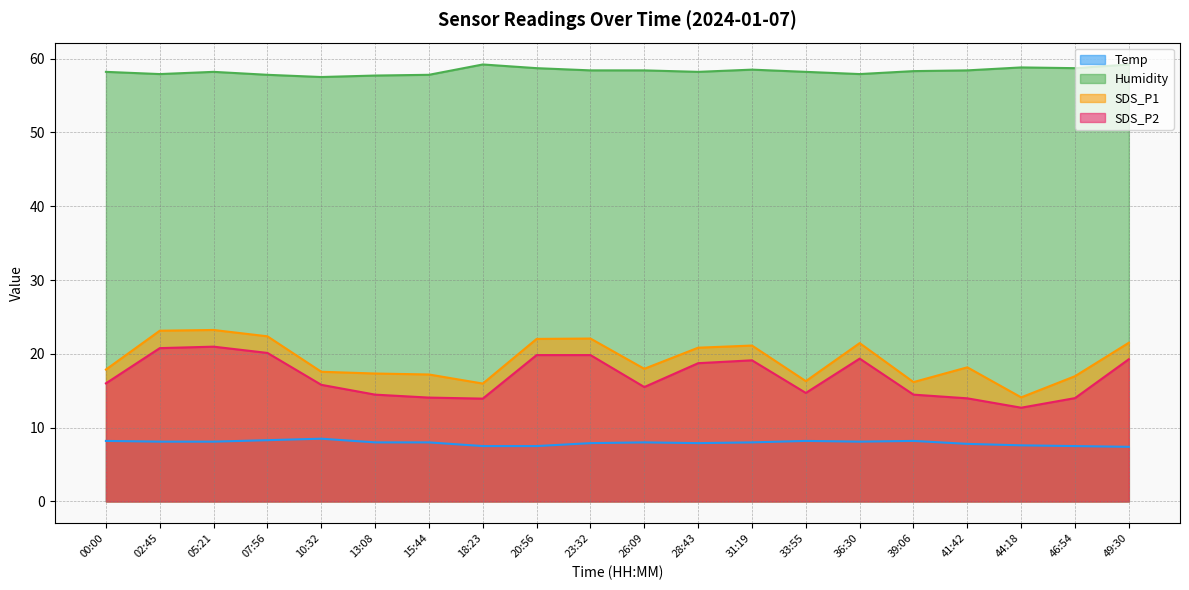

True or false: Temp has a value of 2.6 at 05:21.

False